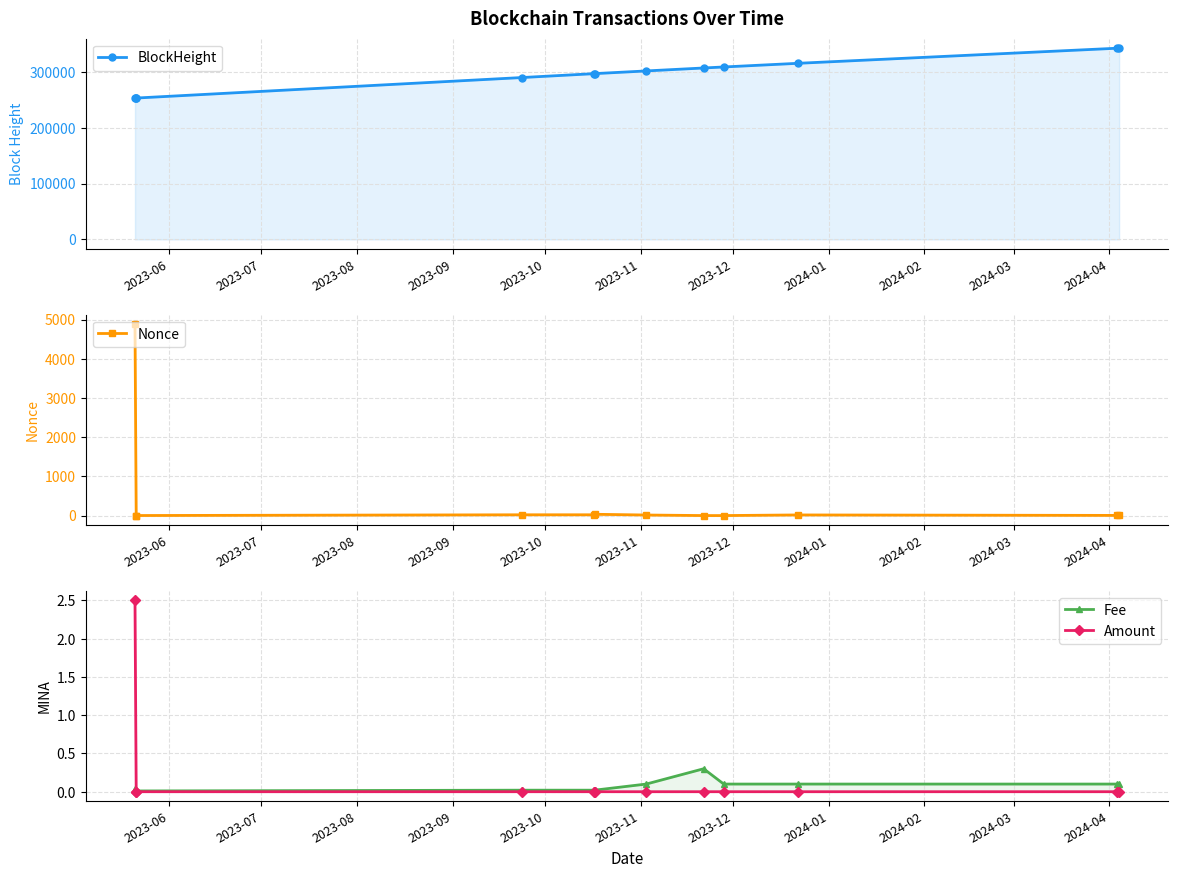

True or false: Nonce and Amount cross at least once.

False